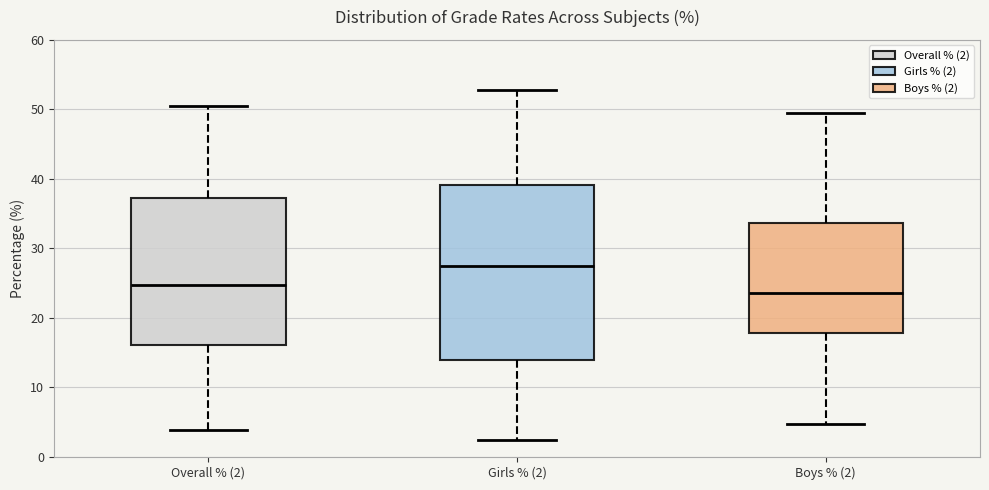

Reading left to right, transcribe this box plot: for each box, give where its median line is, the range the box spans, and where its two whiskers end, as read against the y-axis. The values are not printed on the chart, so give them approximately, as read against the axis.

Overall % (2): median 25, box 16 to 37, whiskers 4 to 50
Girls % (2): median 28, box 14 to 39, whiskers 2 to 53
Boys % (2): median 24, box 18 to 34, whiskers 5 to 49